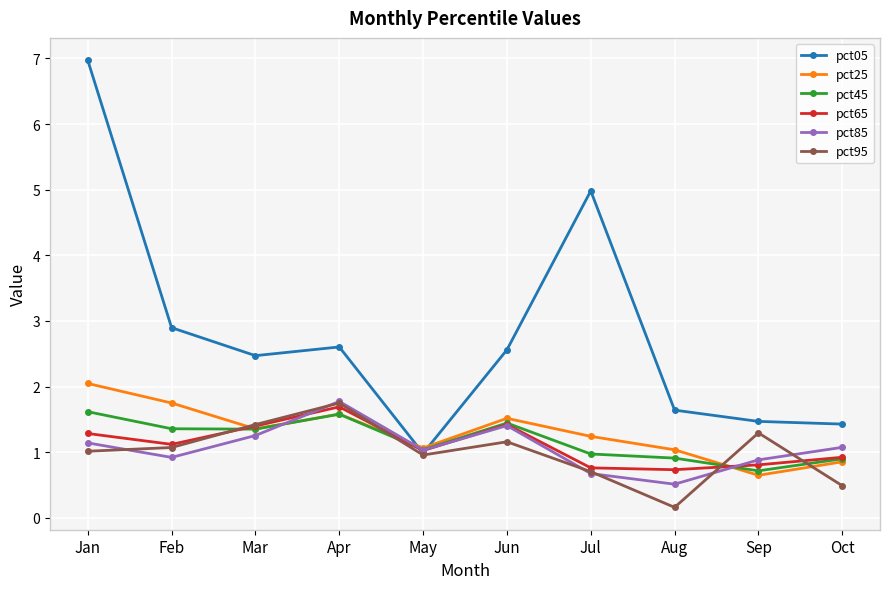

Is it true that pct05 equals 8.9 at Jul?

False